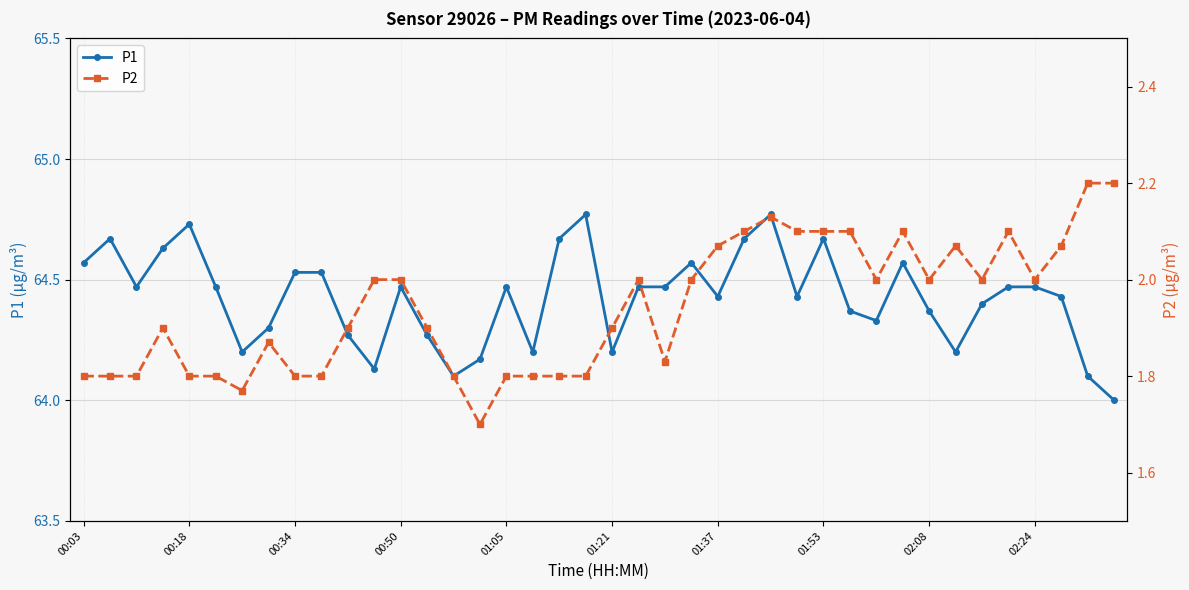

Between 15 and 23, which is larger?

23